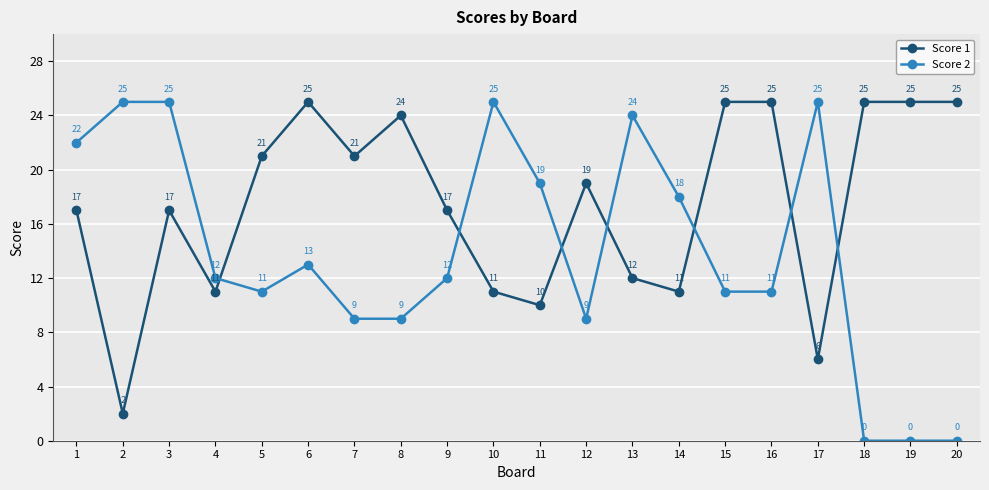

True or false: Score 1 has more than 1 points higher than both neighbors.

True